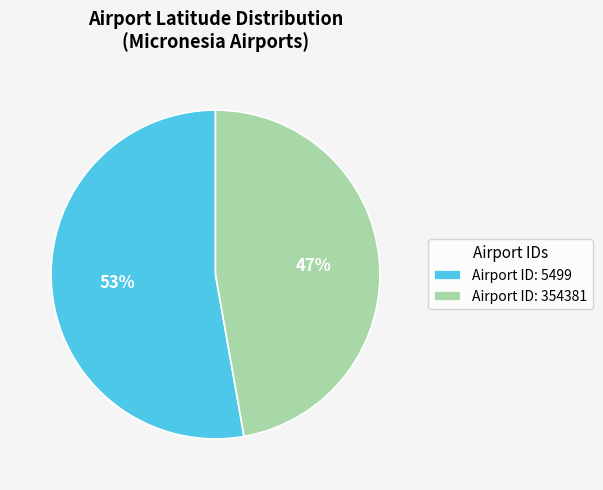

Which category has the smallest portion of the pie?

Airport ID: 354381